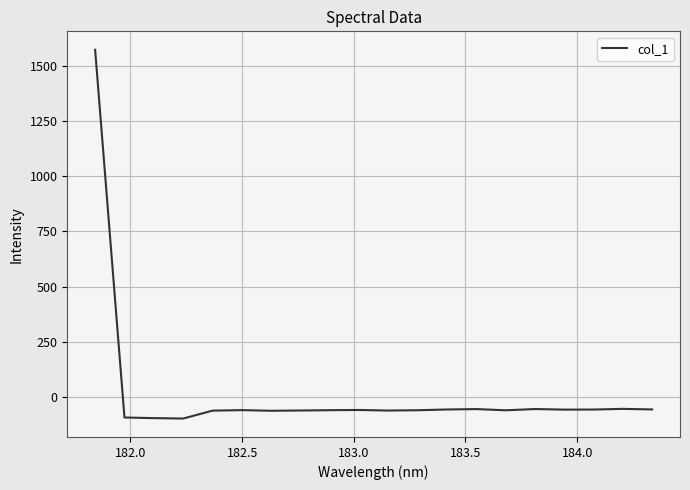

What is the maximum value shown in the chart?

1571.6